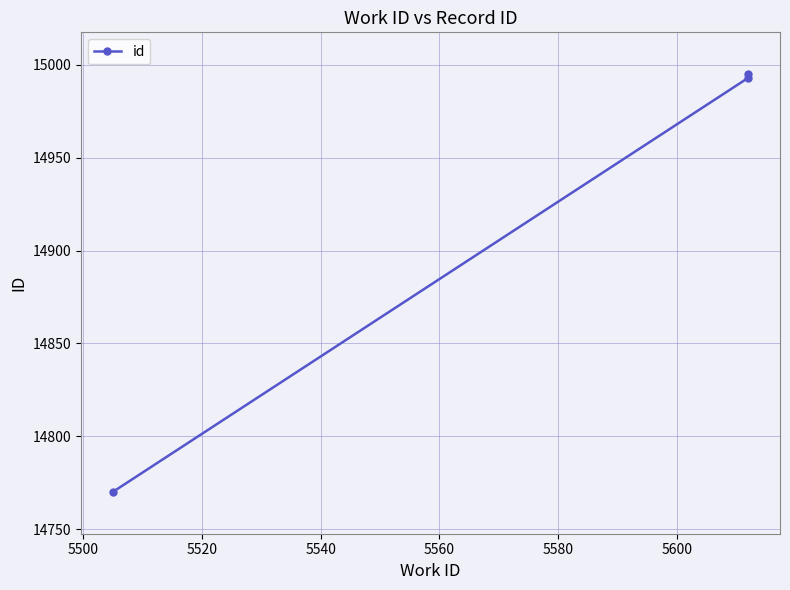

Reading left to right, transcribe all the data shown in this chart.

14770	14993	14995